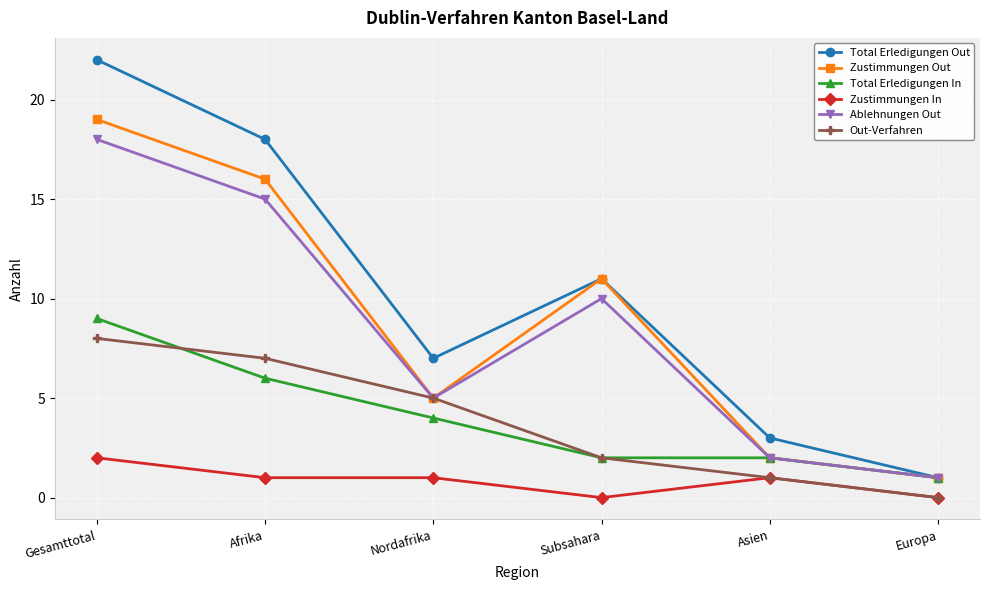

Reading left to right, what are all the values shown in this chart?

Total Erledigungen Out: 22	18	7	11	3	1
Zustimmungen Out: 19	16	5	11	2	1
Total Erledigungen In: 9	6	4	2	2	1
Zustimmungen In: 2	1	1	0	1	0
Ablehnungen Out: 18	15	5	10	2	1
Out-Verfahren: 8	7	5	2	1	0